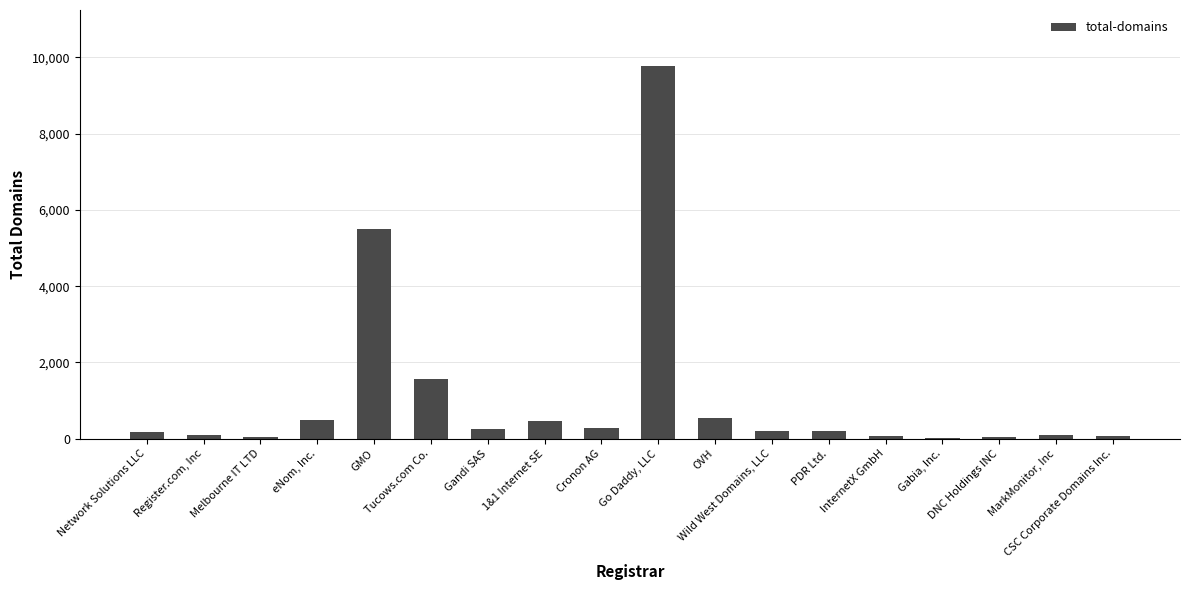

What is the maximum value shown in the chart?

9776